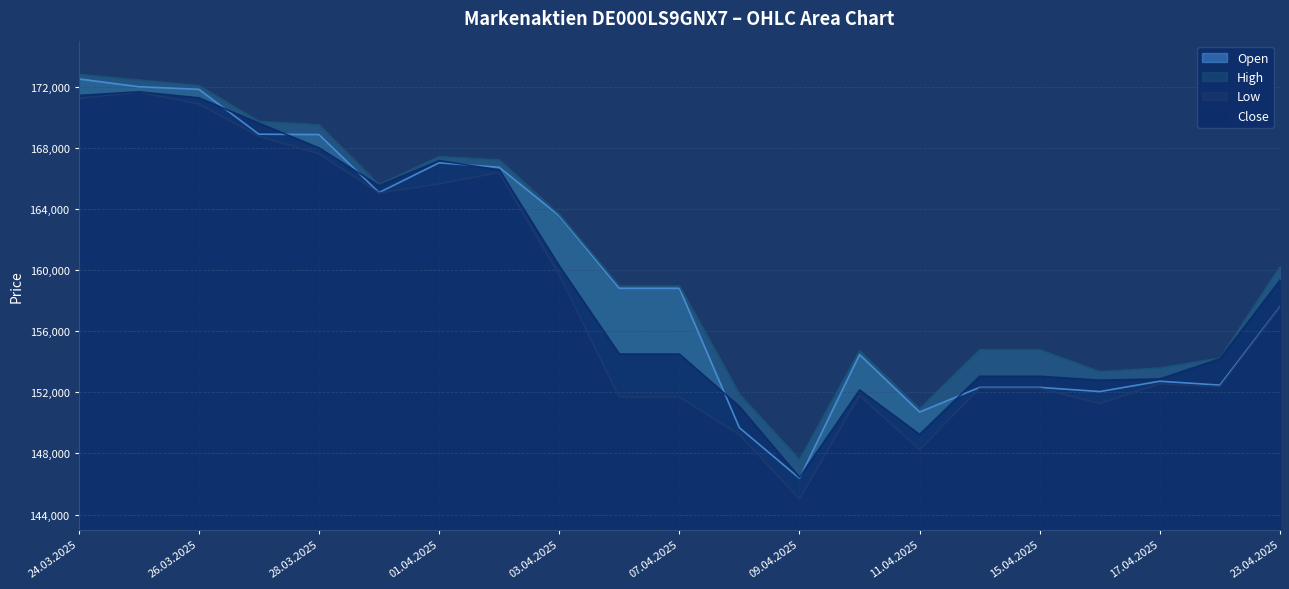

True or false: Low has more than 2 points higher than both neighbors.

True